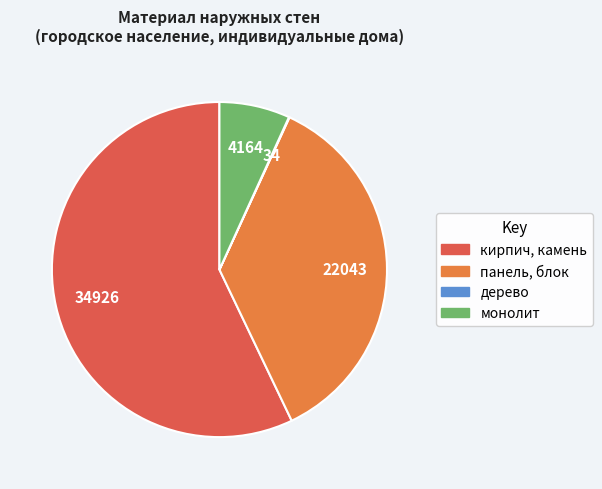

Which slice is the largest?

кирпич, камень